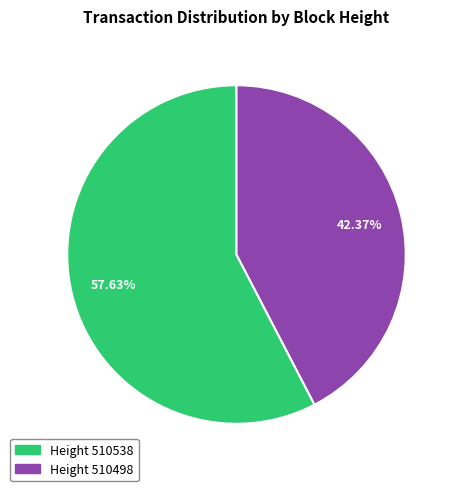

Is there a majority slice in this chart?

Yes